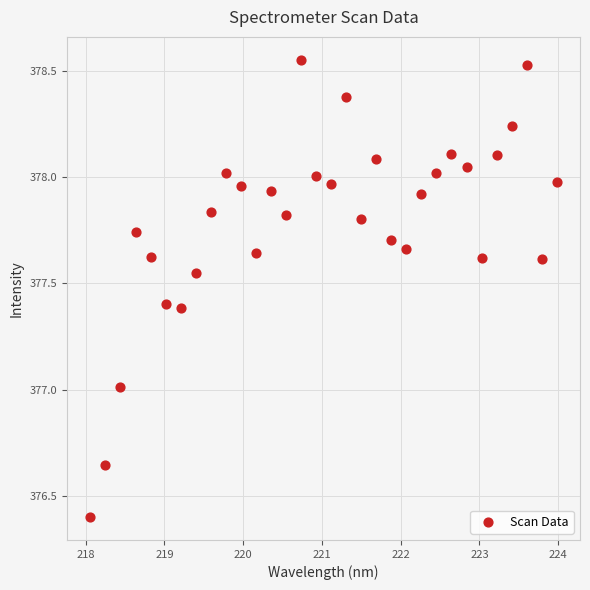

What is the range of Y values (max minus min)?

2.2